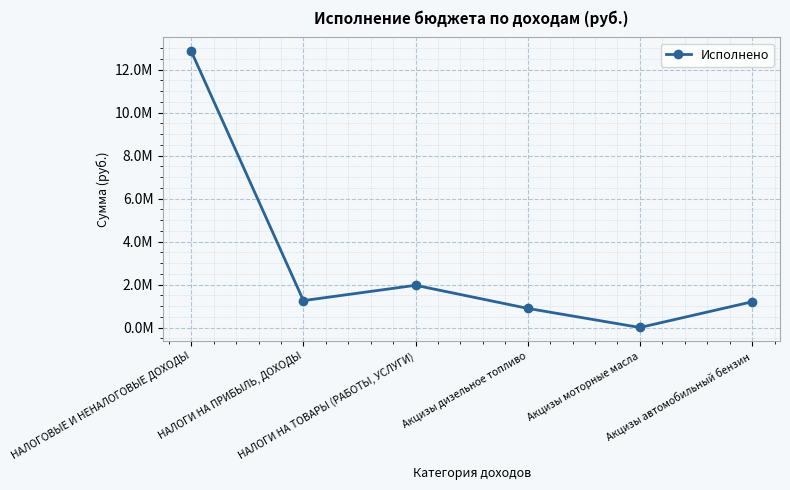

Is this an area chart (filled region under the line)?

No